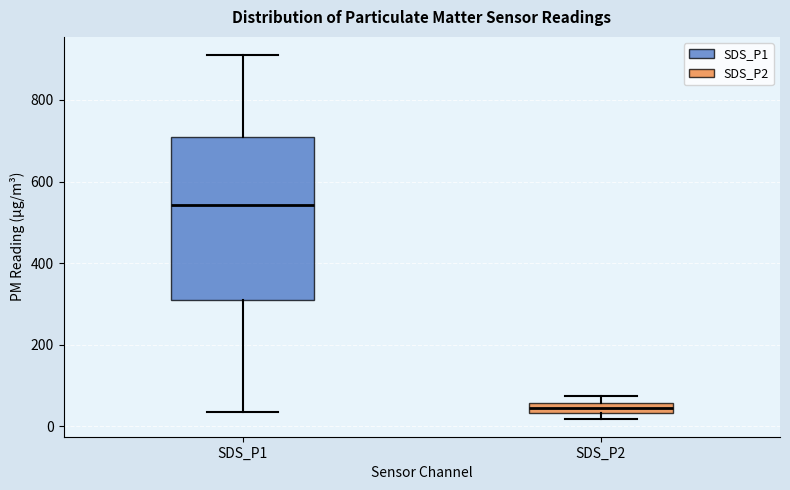

Where is the upper edge of the box for SDS_P1 on the y-axis? The values are not printed on the chart, so give them approximately, as read against the axis.

700